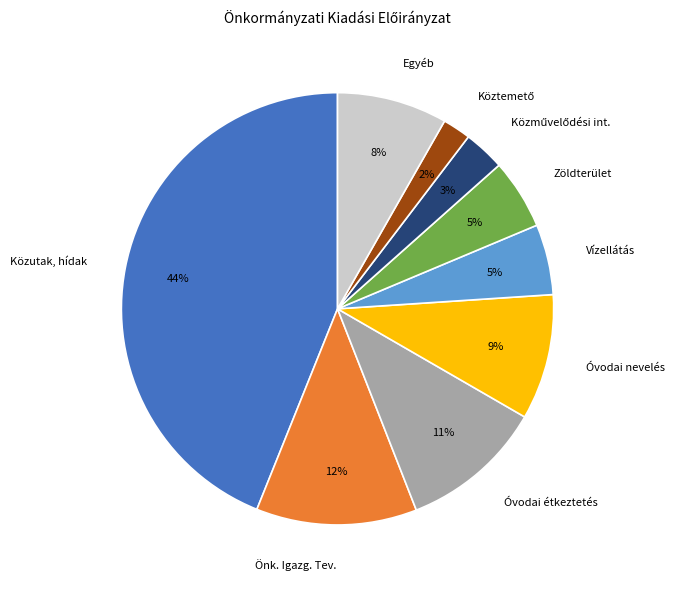

Between Egyéb and Óvodai étkeztetés, which is larger?

Óvodai étkeztetés